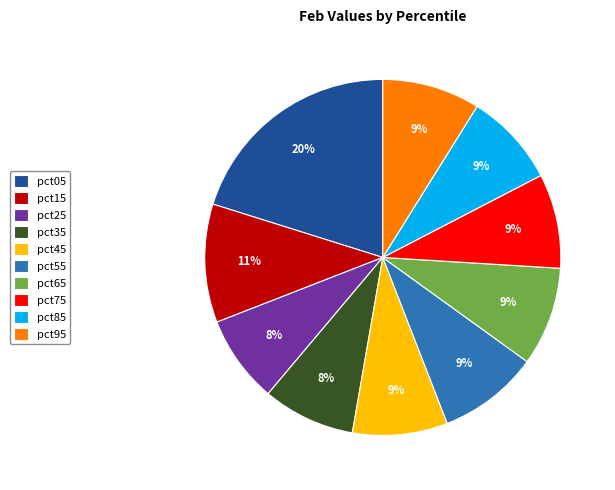

The pct85 slice represents 14% of the pie. True or false?

False